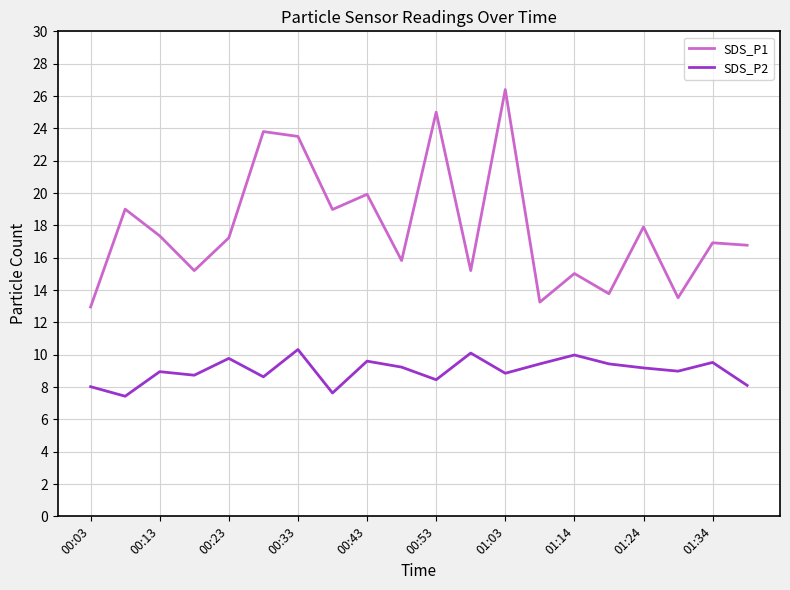

How many categories are shown in the chart?

20